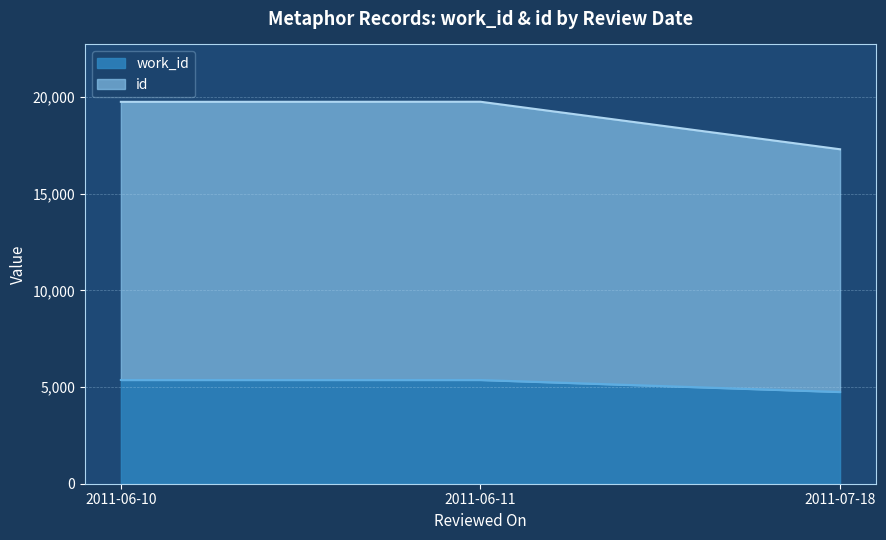

Where is id nearest to the value 18530?

2011-06-10